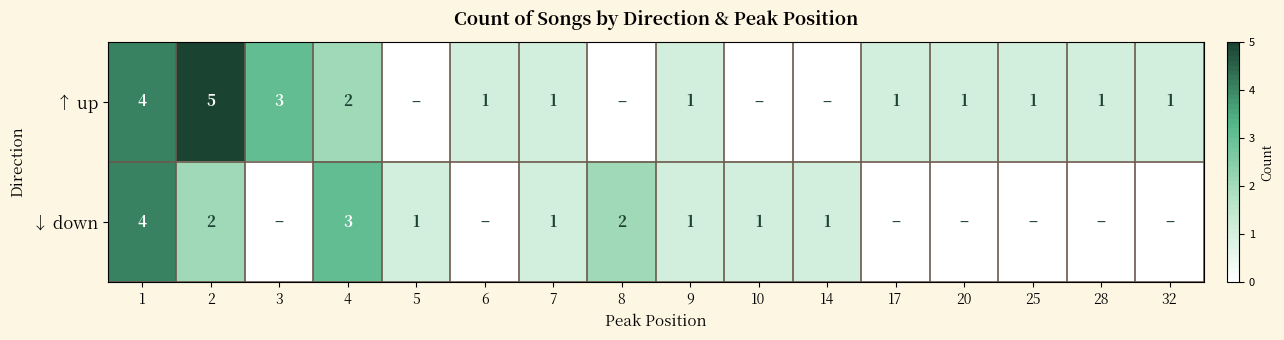

At which category does the chart reach its peak across all series?

2